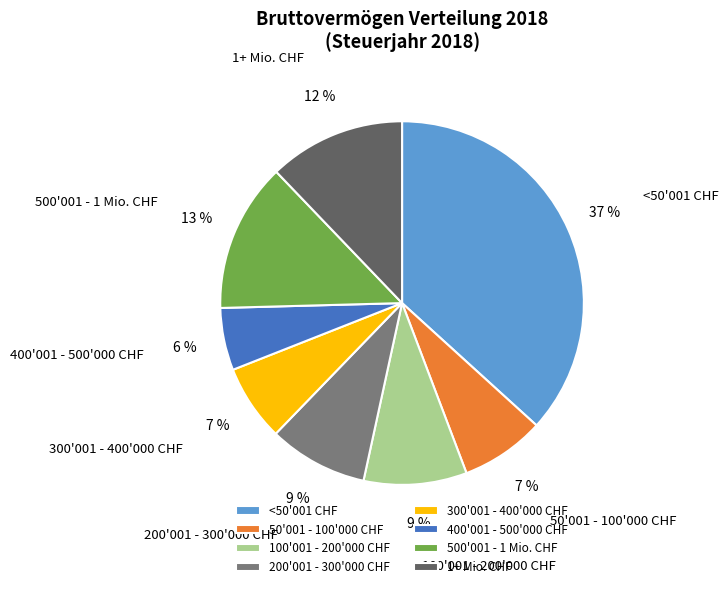

Is it true that 300'001 - 400'000 CHF is 7% of the pie?

True